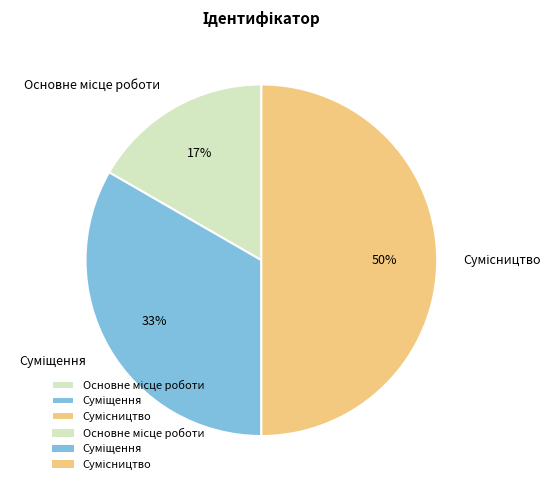

To the nearest percent, what is the difference between the largest and smallest slice percentages?

33%